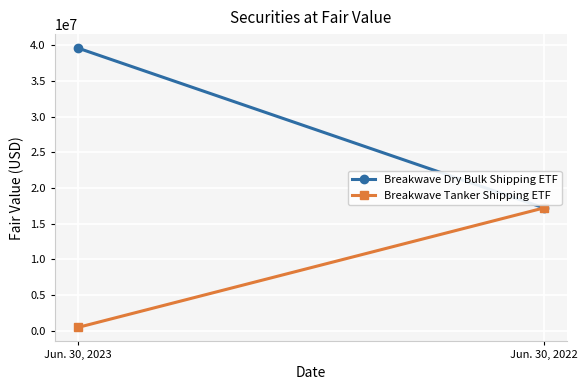

Reading left to right, extract all data points from this chart.

Breakwave Dry Bulk Shipping ETF: 39591860	17208763
Breakwave Tanker Shipping ETF: 475048	17208763